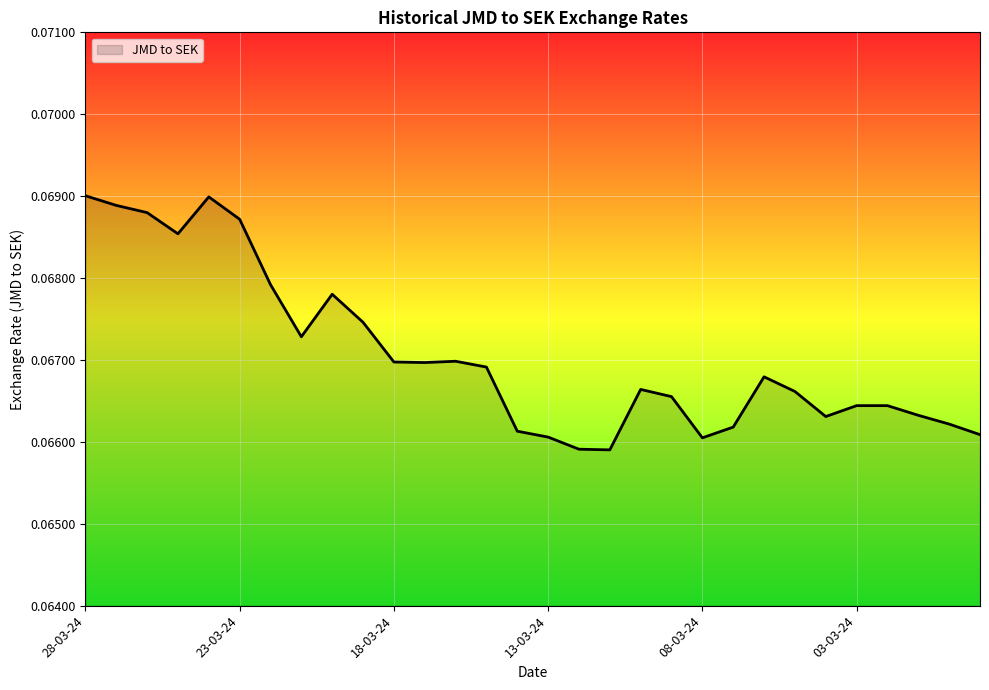

Rank the categories by value from highest to lowest.

28-03-24, 24-03-24, 27-03-24, 26-03-24, 23-03-24, 25-03-24, 22-03-24, 20-03-24, 19-03-24, 21-03-24, 16-03-24, 18-03-24, 17-03-24, 15-03-24, 06-03-24, 10-03-24, 05-03-24, 09-03-24, 03-03-24, 02-03-24, 01-03-24, 04-03-24, 29-02-24, 07-03-24, 14-03-24, 28-02-24, 13-03-24, 08-03-24, 12-03-24, 11-03-24